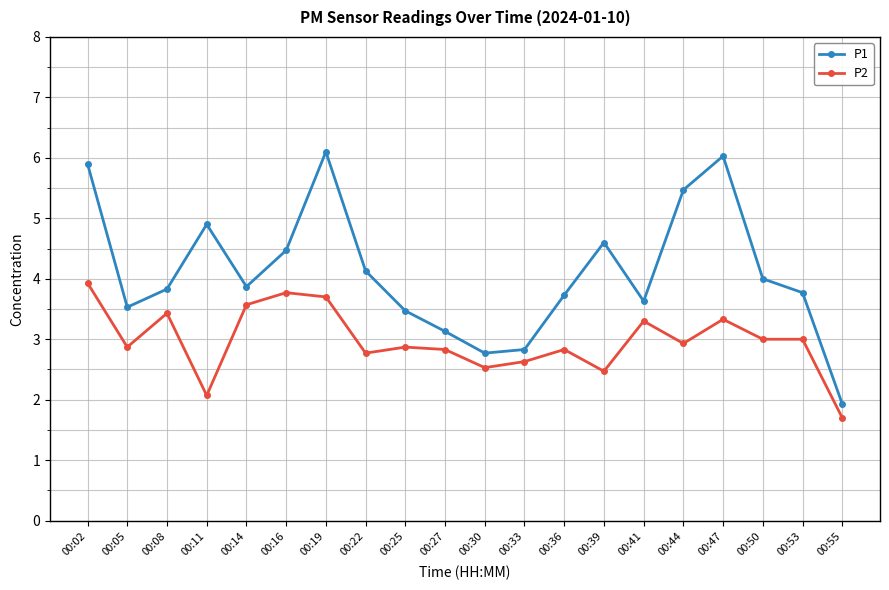

True or false: P1 and P2 intersect in this chart.

False